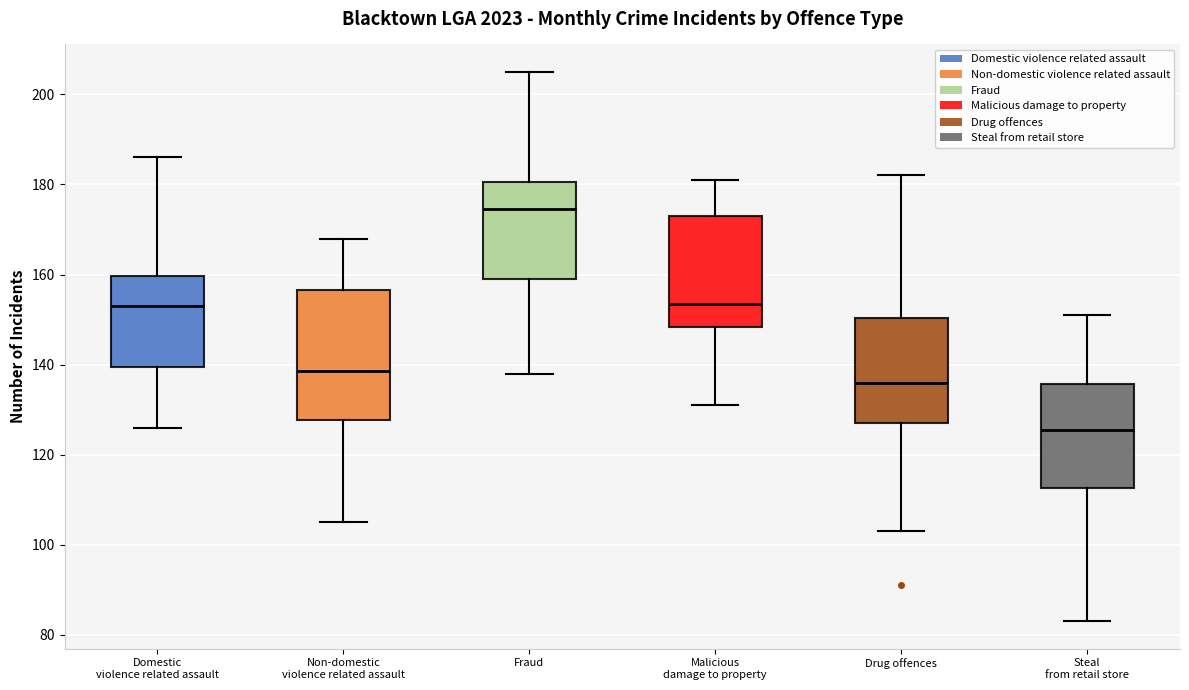

Reading left to right, transcribe this box plot: for each box, give where its median line is, the range the box spans, and where its two whiskers end, as read against the y-axis. The values are not printed on the chart, so give them approximately, as read against the axis.

Domestic violence related assault: median 154, box 140 to 160, whiskers 126 to 186
Non-domestic violence related assault: median 138, box 128 to 156, whiskers 106 to 168
Fraud: median 174, box 160 to 180, whiskers 138 to 206
Malicious damage to property: median 154, box 148 to 174, whiskers 132 to 182
Drug offences: median 136, box 128 to 150, whiskers 104 to 182
Steal from retail store: median 126, box 112 to 136, whiskers 84 to 152